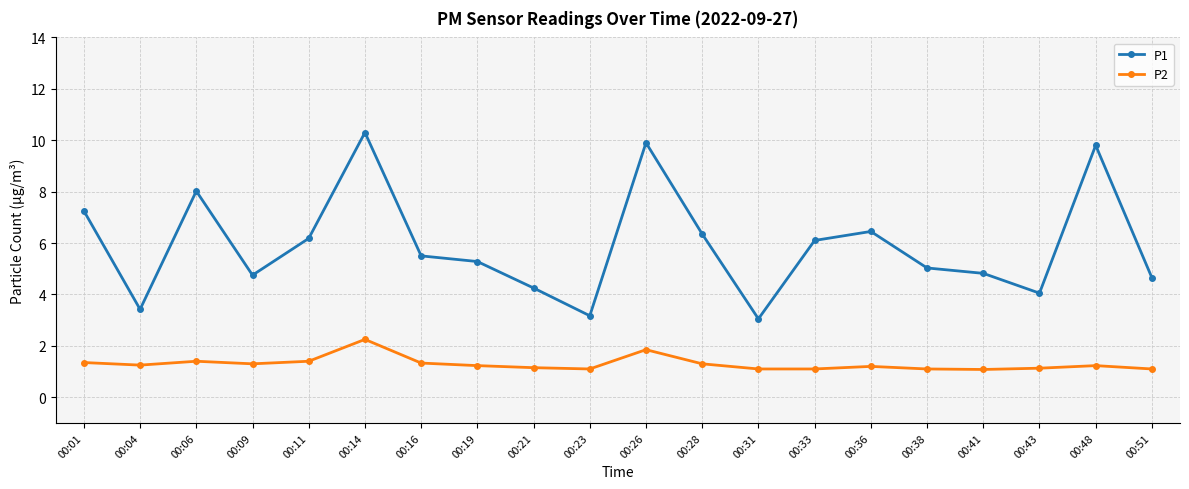

Which series has the largest total across all categories?

P1